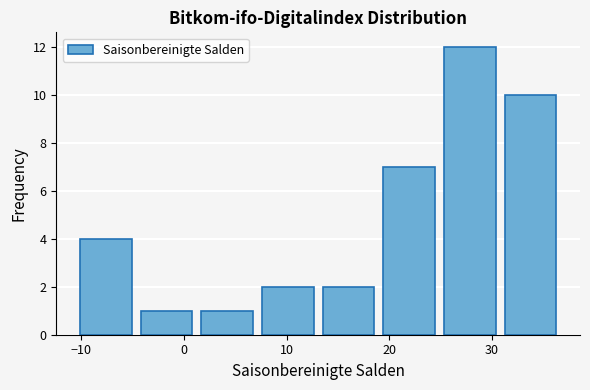

Reading left to right, list every bar in this chart as the range it spans on the x-axis followed by its height. Neither the bar edges nor the heights are printed on the chart, so give them approximately, as read against the axes.

-11 to -5: 4
-5 to 1: 1
1 to 7: 1
7 to 13: 2
13 to 19: 2
19 to 25: 7
25 to 31: 12
31 to 37: 10